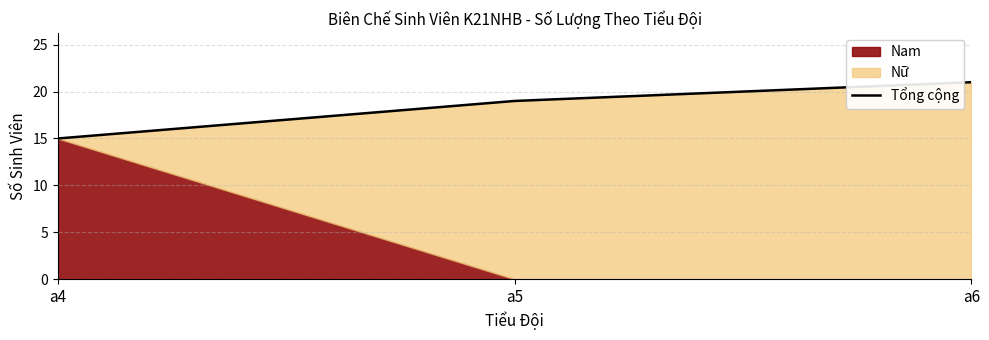

The value at a4 is 15. True or false?

True